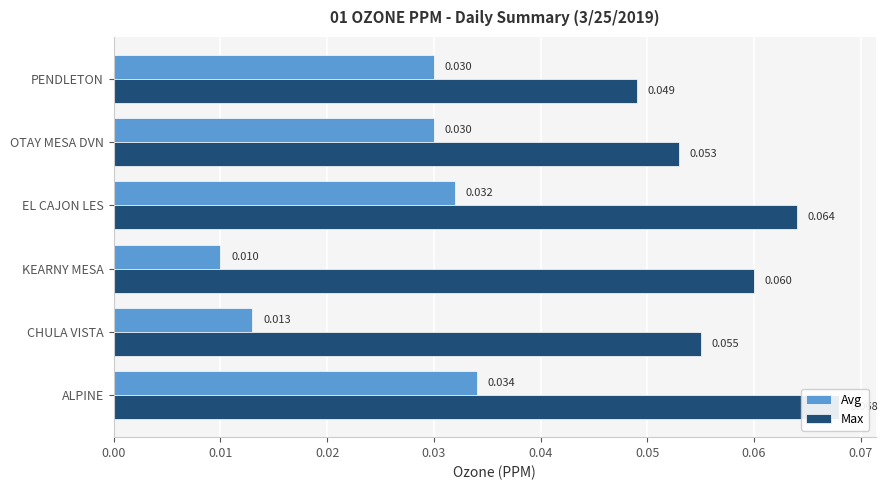

What is the sum of all Avg values?

0.1